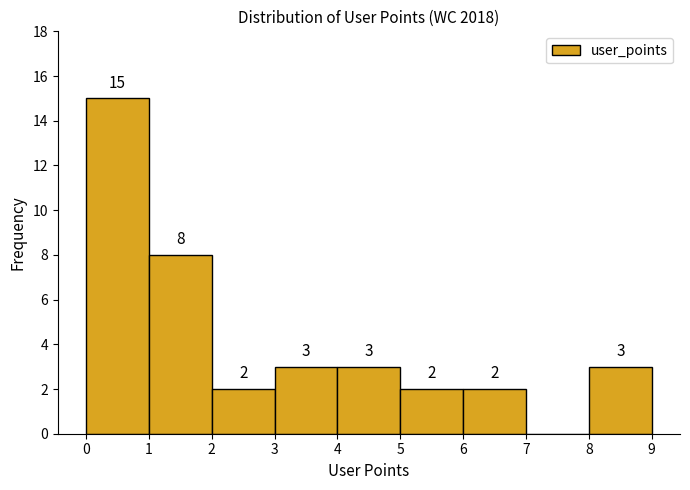

Which range on the x-axis has the tallest bar?

0 to 1